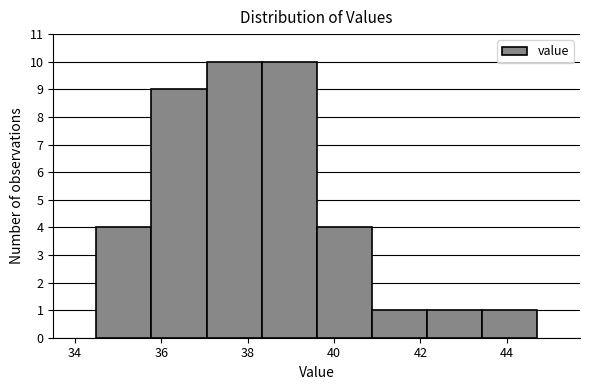

What is the height of the bar covering 34.6 to 35.8 on the x-axis? Neither the bar edges nor the heights are printed on the chart, so give them approximately, as read against the axes.

4